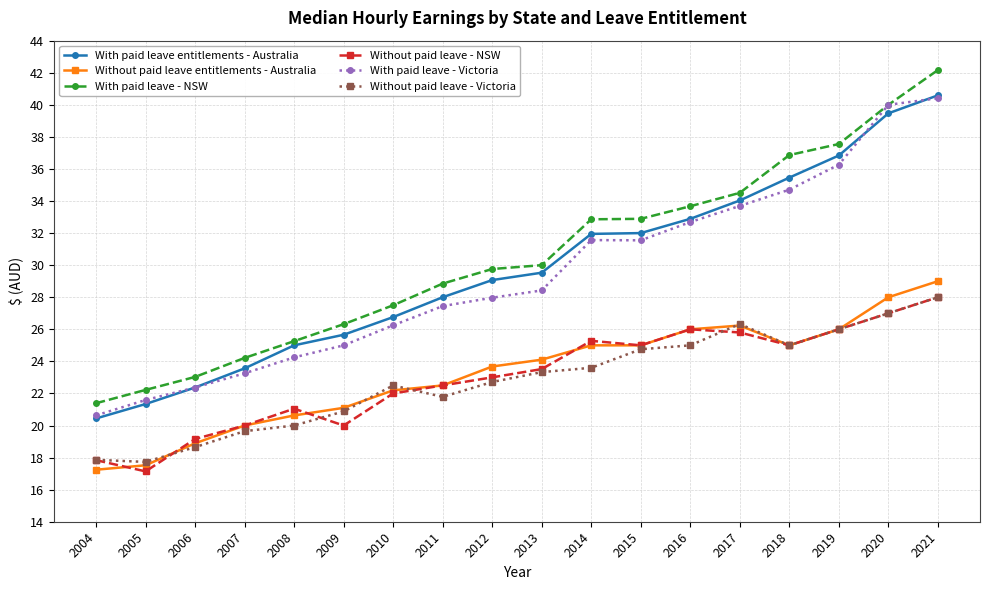

The Without paid leave entitlements - Australia series shows 35.9 at 2013. True or false?

False